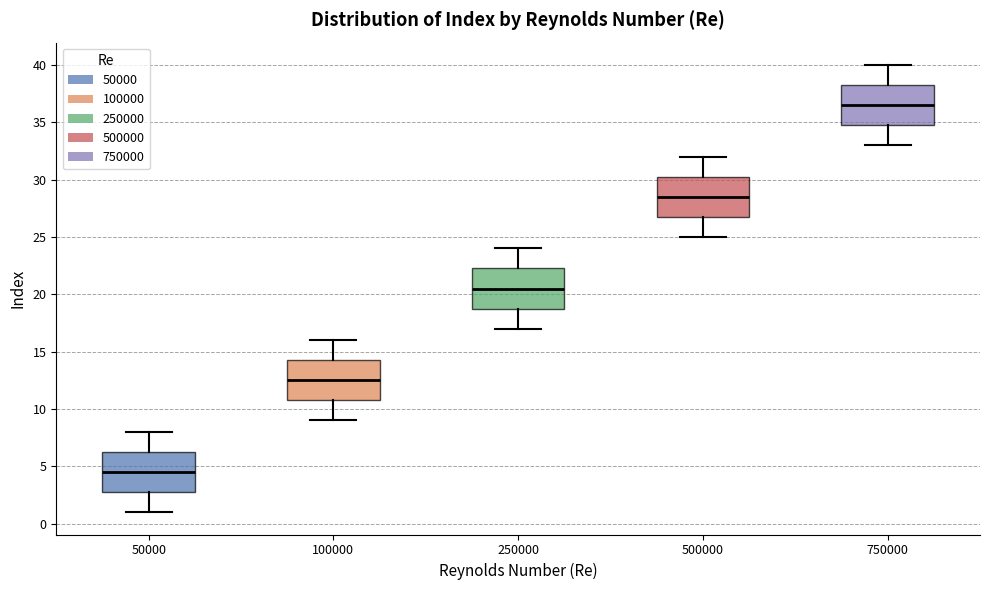

Reading left to right, read every box against the y-axis: the position of its median line, the range the box covers, and the ends of its whiskers. The values are not printed on the chart, so give them approximately, as read against the axis.

50000: median 4.5, box 3.0 to 6.5, whiskers 1.0 to 8.0
100000: median 12.5, box 11.0 to 14.5, whiskers 9.0 to 16.0
250000: median 20.5, box 19.0 to 22.5, whiskers 17.0 to 24.0
500000: median 28.5, box 27.0 to 30.5, whiskers 25.0 to 32.0
750000: median 36.5, box 35.0 to 38.5, whiskers 33.0 to 40.0